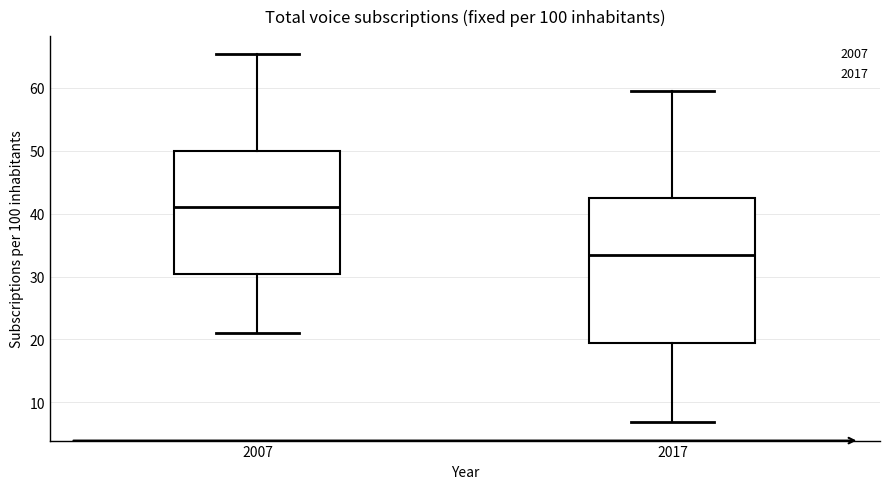

Where does the upper whisker of the box at x = 2017 end on the y-axis? The values are not printed on the chart, so give them approximately, as read against the axis.

60